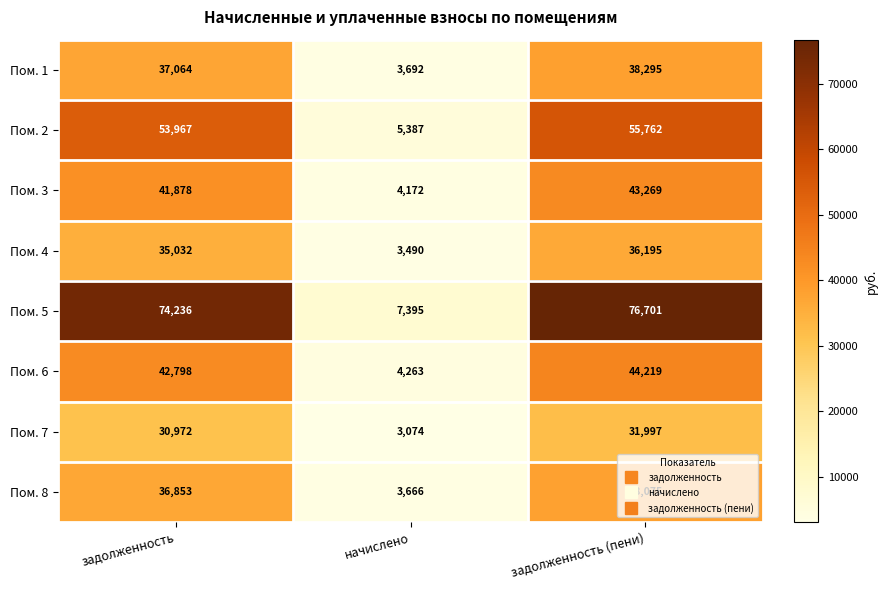

Is it true that Пом. 7 equals 53342 at задолженность?

False